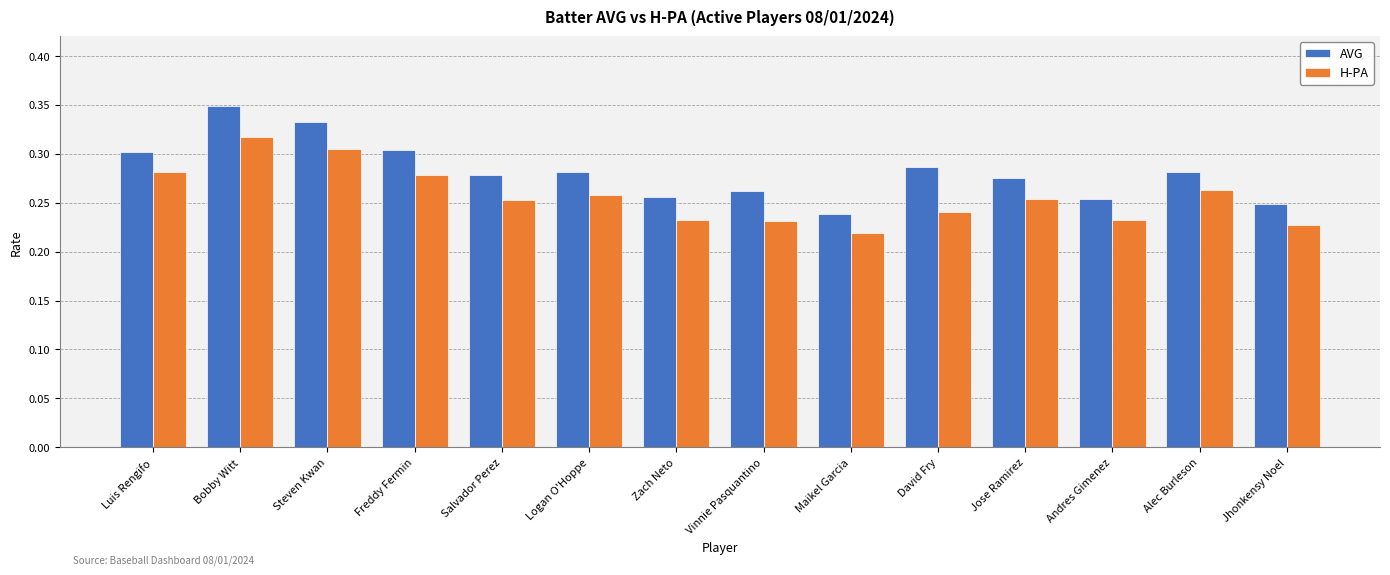

At which label is AVG closest to 0?

Maikel Garcia